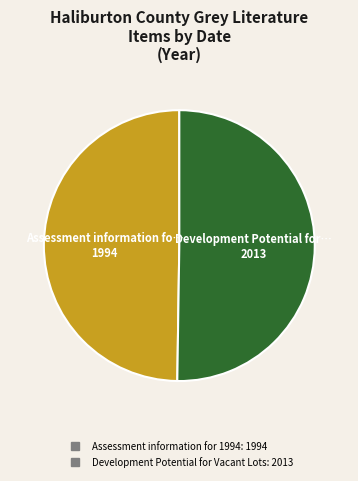

True or false: Assessment information for 1994 accounts for 50% of the total.

True